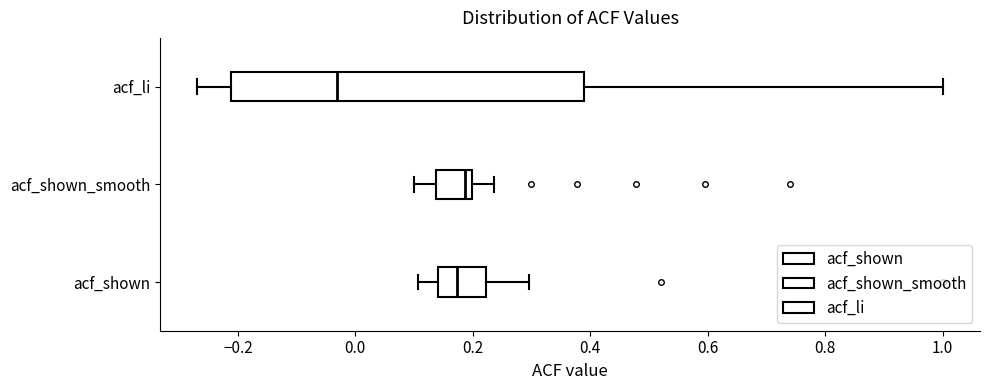

Which box is the widest, from its left edge to its right edge?

acf_li